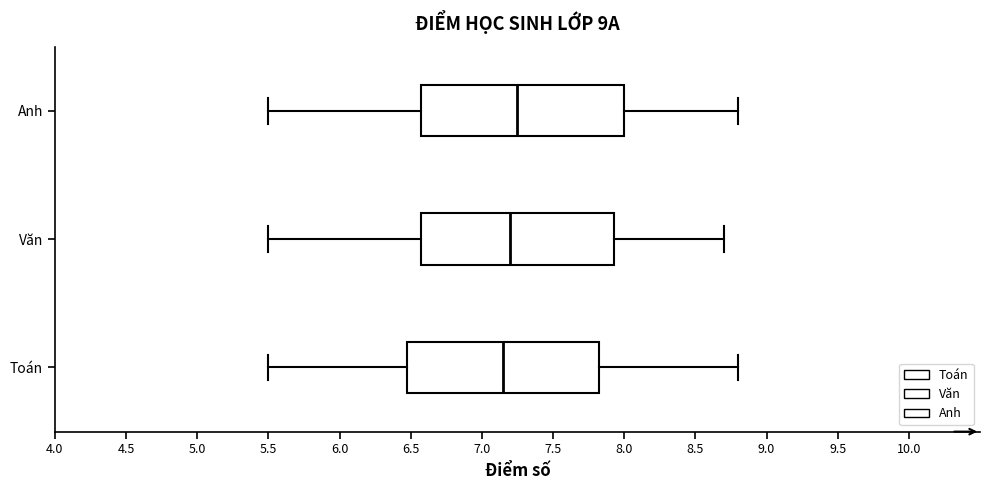

Reading bottom to top, transcribe this box plot: for each box, give where its median line is, the range the box spans, and where its two whiskers end, as read against the x-axis. The values are not printed on the chart, so give them approximately, as read against the axis.

Toán: median 7.15, box 6.50 to 7.85, whiskers 5.50 to 8.80
Văn: median 7.20, box 6.60 to 7.95, whiskers 5.50 to 8.70
Anh: median 7.25, box 6.60 to 8.00, whiskers 5.50 to 8.80